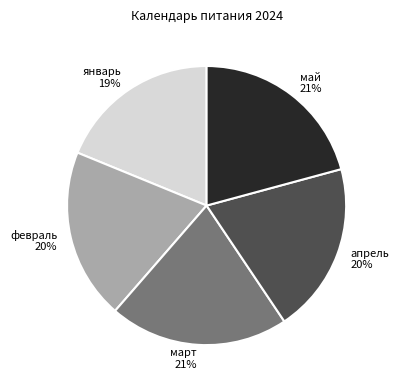

Is it true that февраль is 20% of the pie?

True